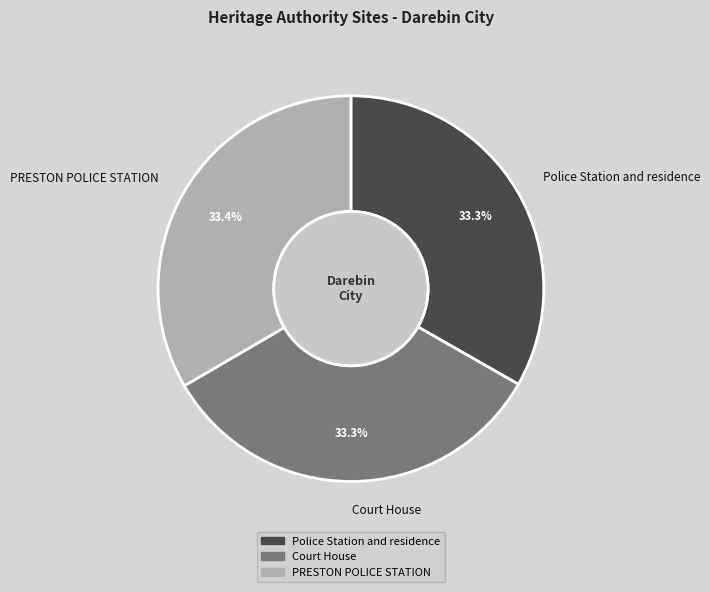

What percentage do Court House and Police Station and residence together represent?

66.6%